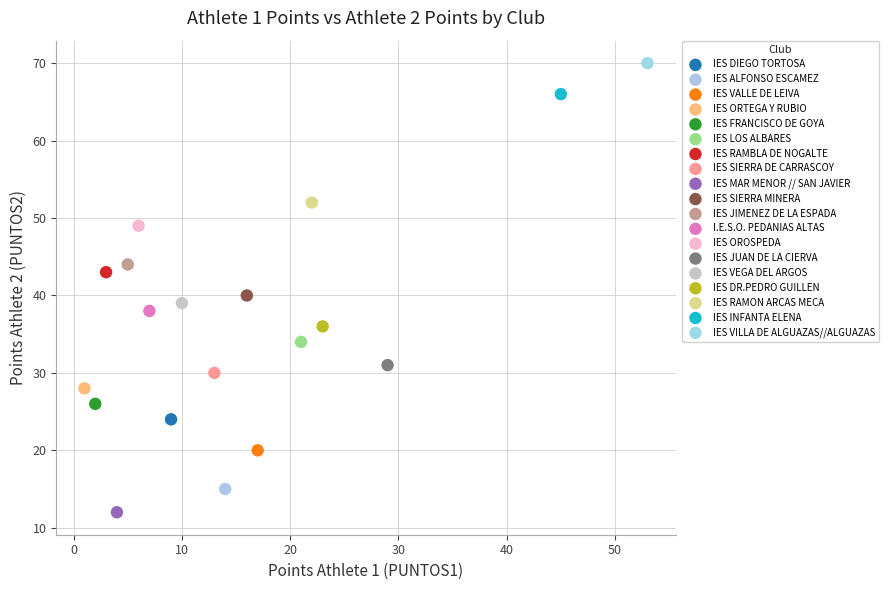

What are all the series names shown in the legend?

IES DIEGO TORTOSA, IES ALFONSO ESCAMEZ, IES VALLE DE LEIVA, IES ORTEGA Y RUBIO, IES FRANCISCO DE GOYA, IES LOS ALBARES, IES RAMBLA DE NOGALTE, IES SIERRA DE CARRASCOY, IES MAR MENOR // SAN JAVIER, IES SIERRA MINERA, IES JIMENEZ DE LA ESPADA, I.E.S.O. PEDANIAS ALTAS, IES OROSPEDA, IES JUAN DE LA CIERVA, IES VEGA DEL ARGOS, IES DR.PEDRO GUILLEN, IES RAMON ARCAS MECA, IES INFANTA ELENA, IES VILLA DE ALGUAZAS//ALGUAZAS